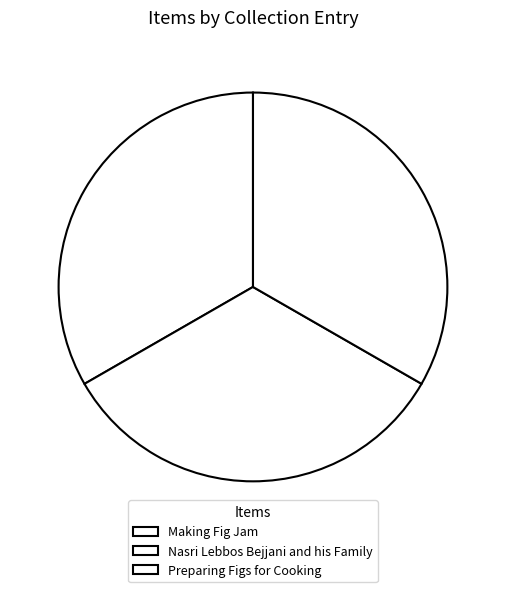

Is there a majority slice in this chart?

No